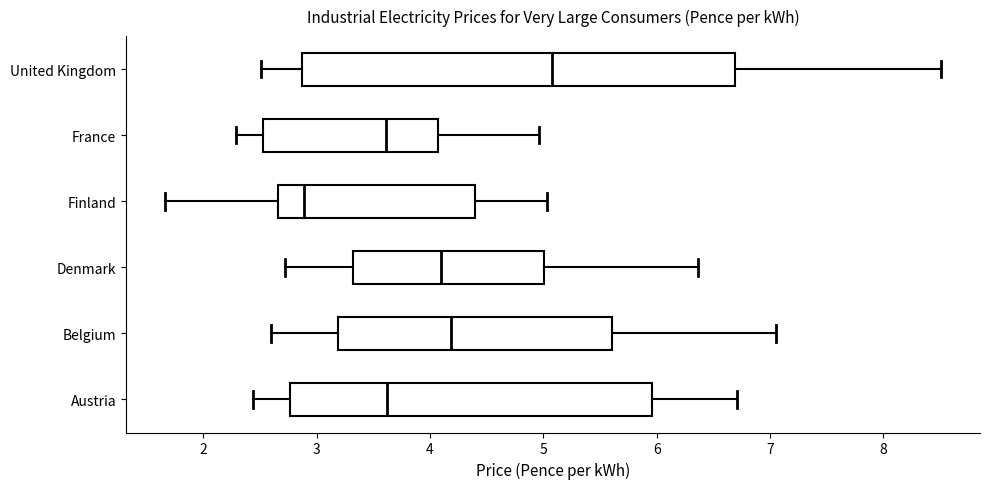

Which box is the widest, from its left edge to its right edge?

United Kingdom